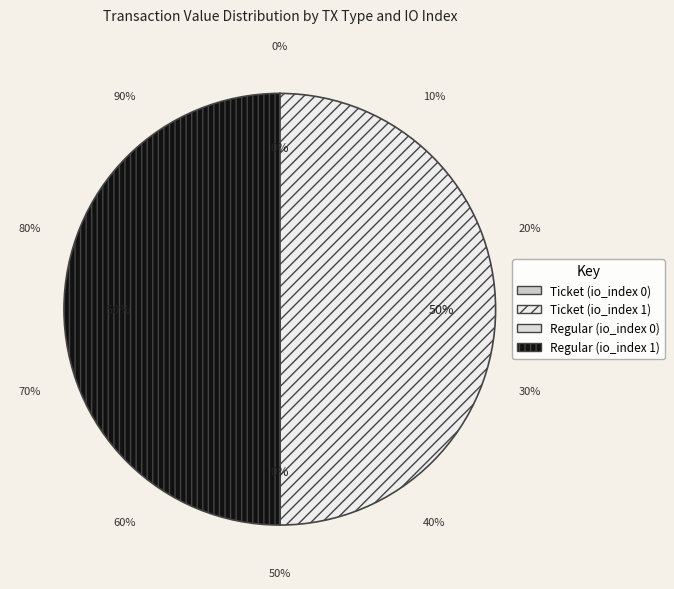

Which category has the biggest portion of the pie?

Ticket (io_index 1)